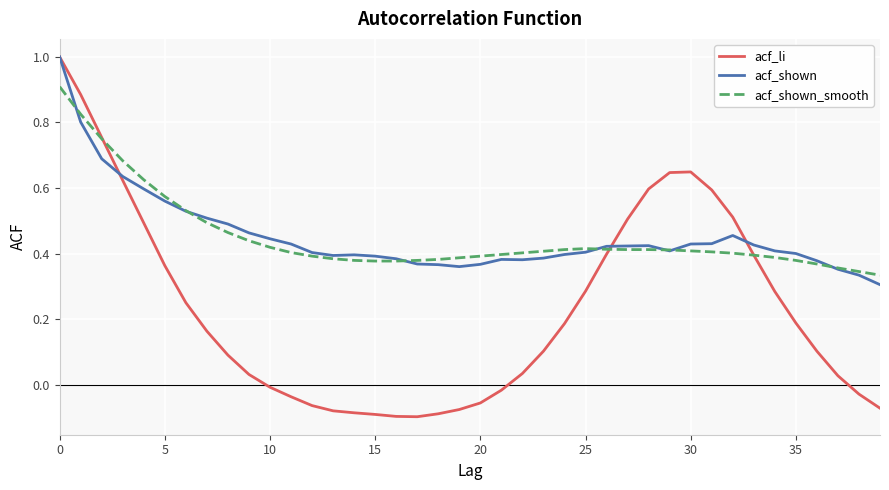

Which series has the widest spread of values?

acf_li